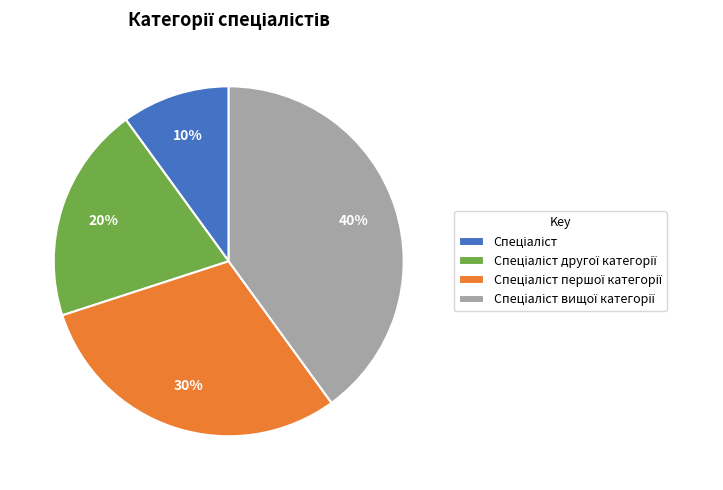

Does any single category account for the majority?

No